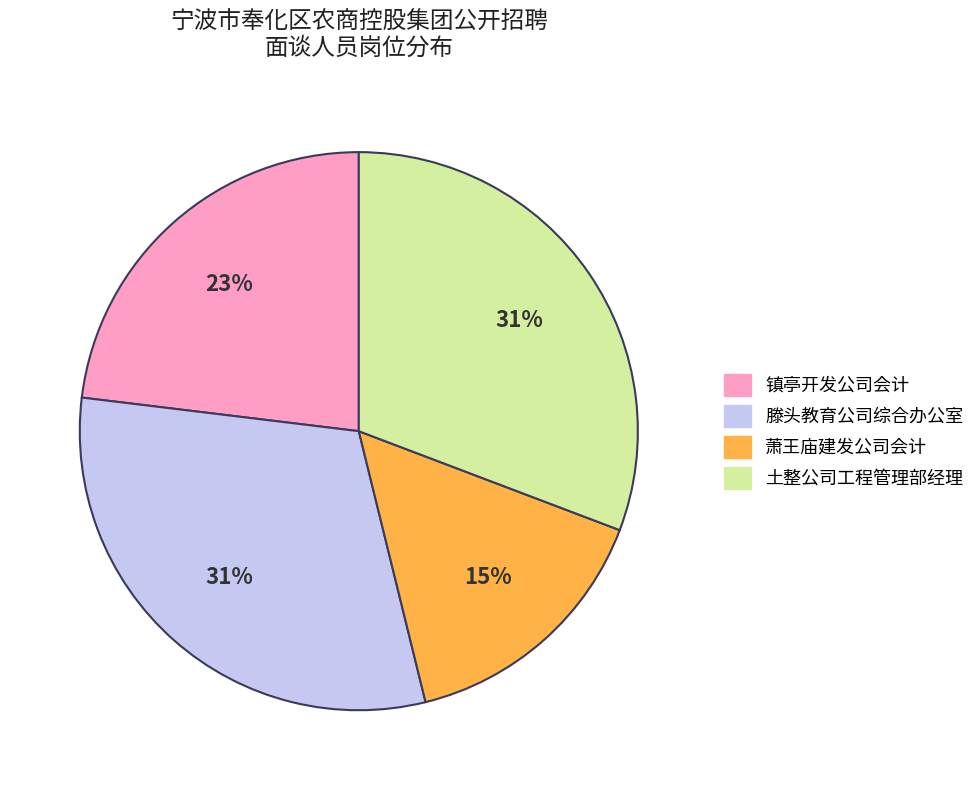

Which category has the smallest portion of the pie?

萧王庙建发公司会计